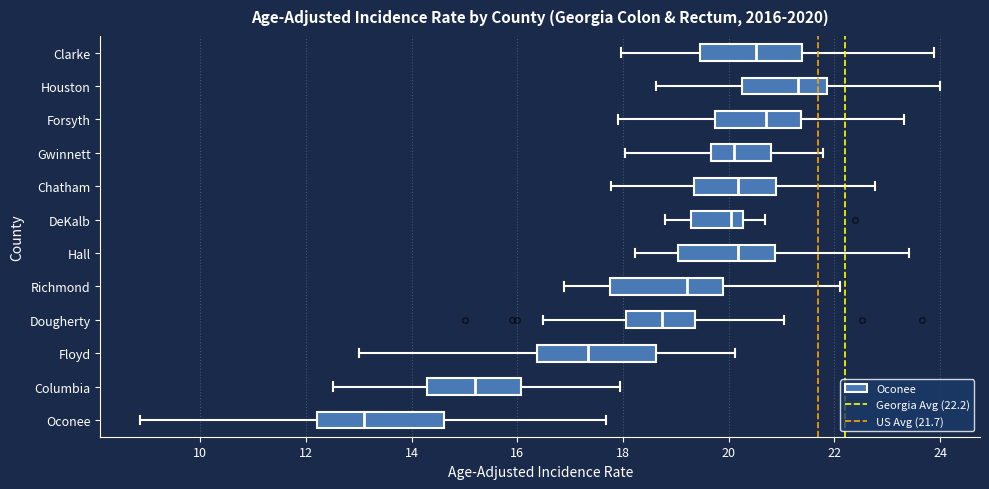

Where does the right whisker of the box for Richmond end on the x-axis? The values are not printed on the chart, so give them approximately, as read against the axis.

22.2